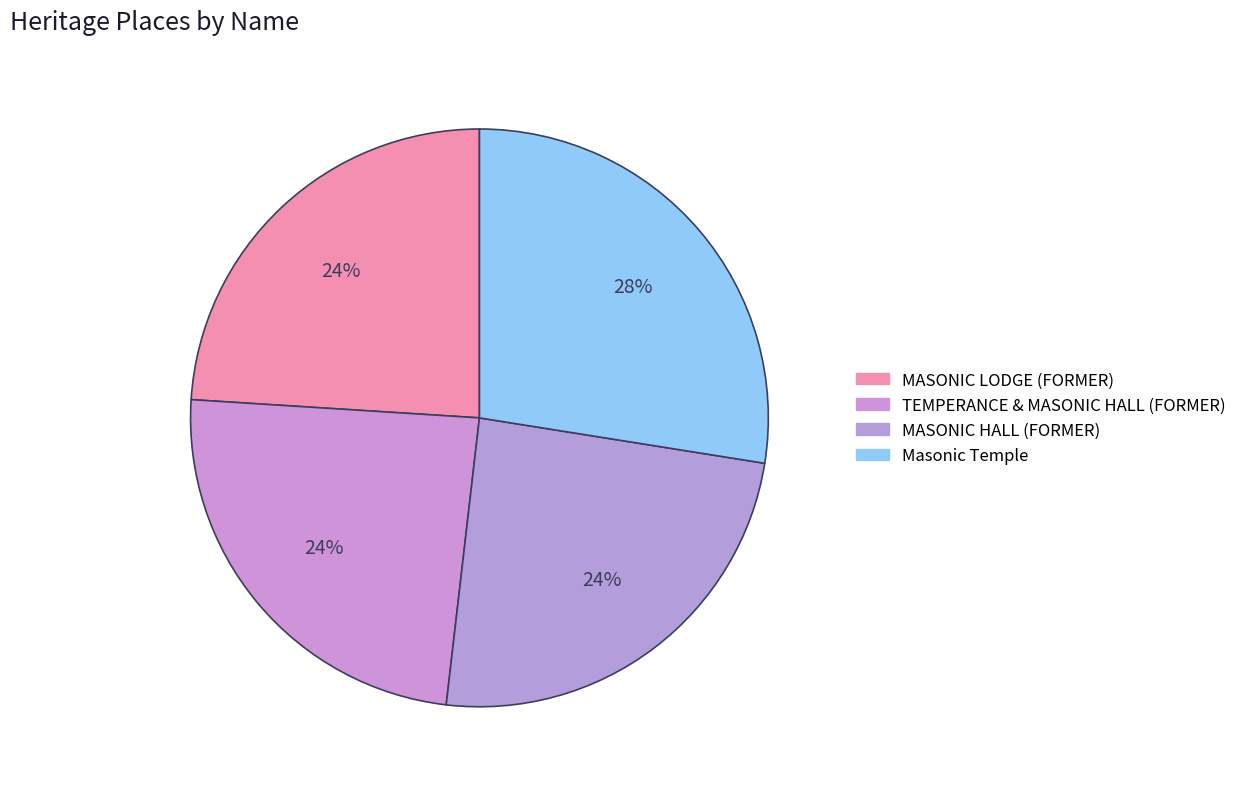

Is there a majority slice in this chart?

No